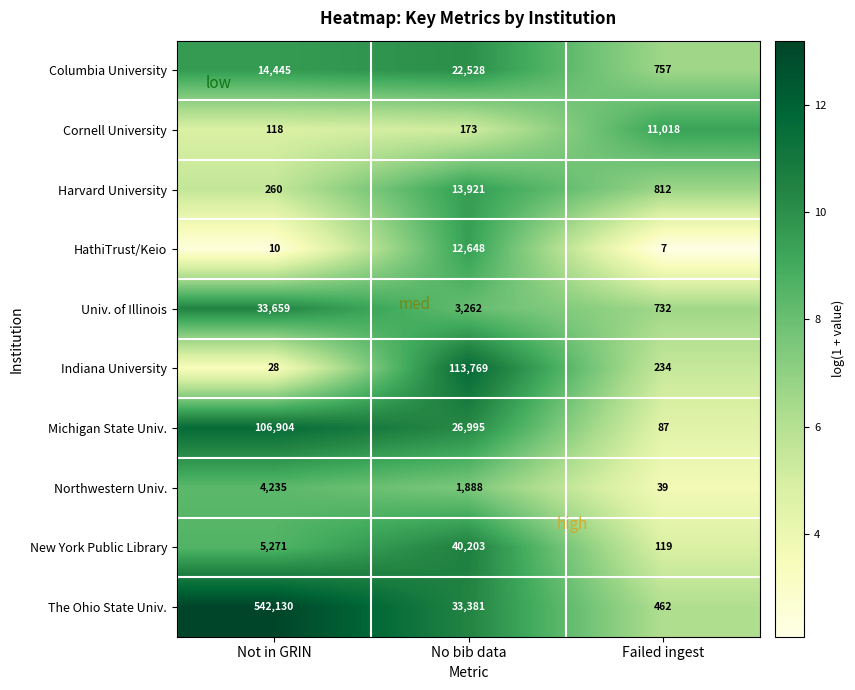

What is the sum of the Michigan State Univ. values at Not in GRIN and Failed ingest?

106991